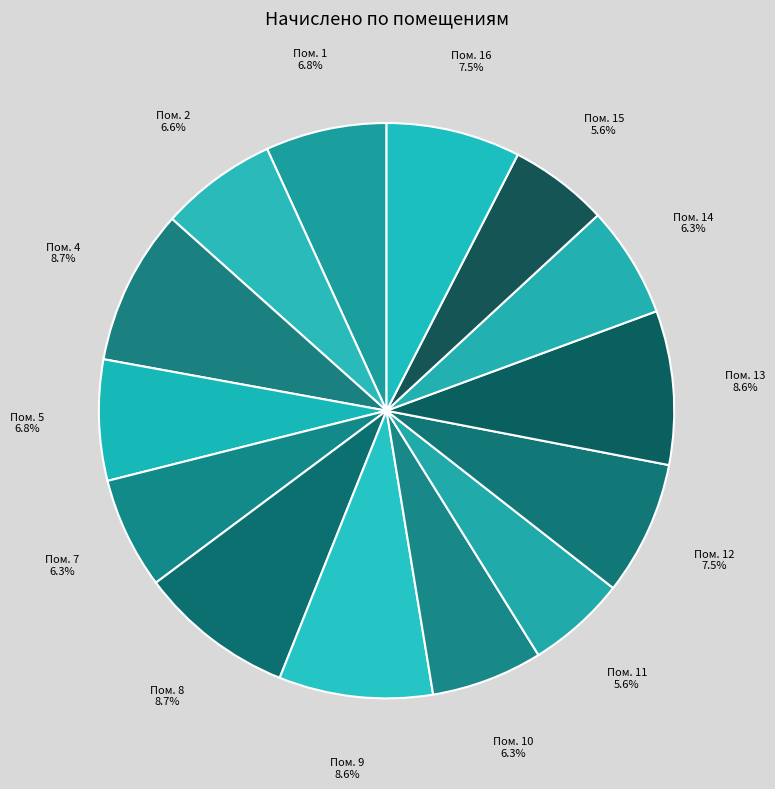

Approximately how many times larger is the value at Пом. 16 compared to Пом. 8?

0.9